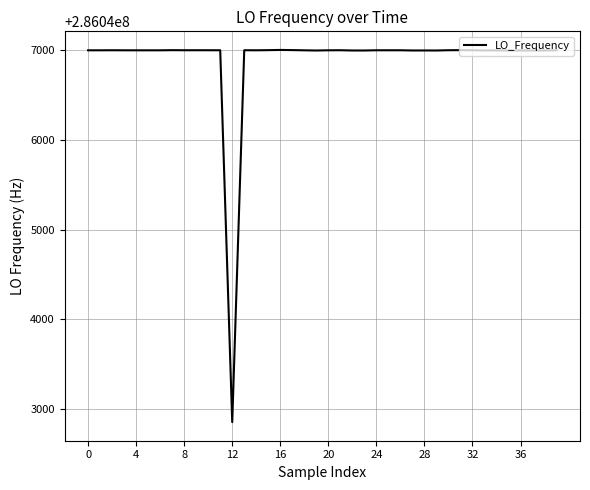

What is the minimum value shown in the chart?

286042853.7